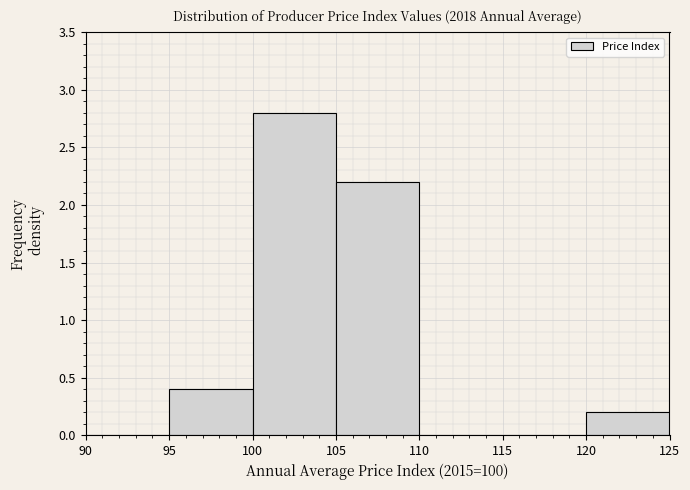

Over which range of the x-axis is the bar tallest?

100 to 105